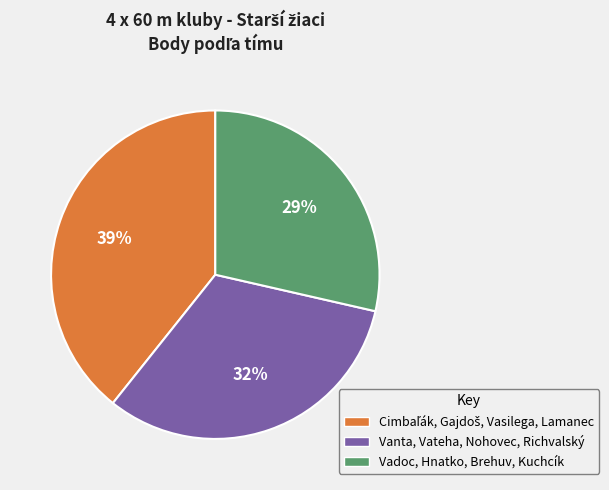

To the nearest percent, what portion does Vanta, Vateha, Nohovec, Richvalský represent?

32%